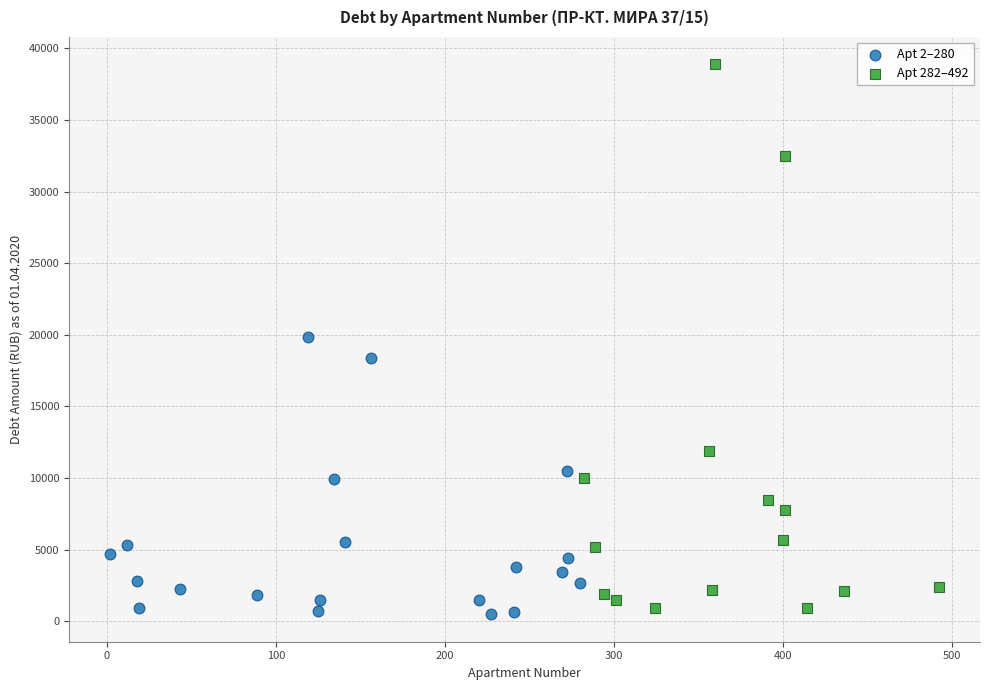

Which series reaches the maximum Y coordinate?

Apt 282–492